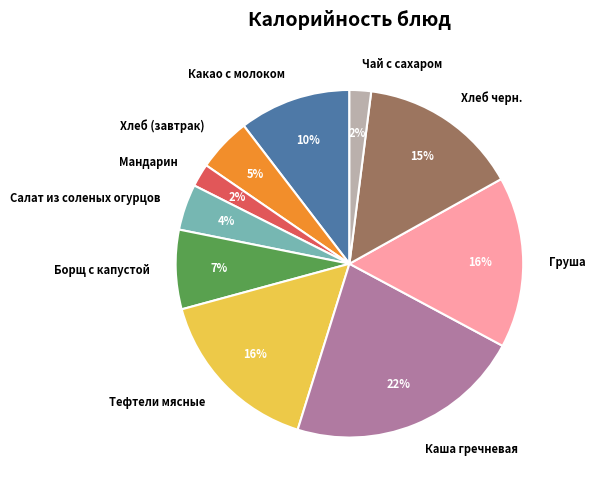

How many segments does this pie chart have?

10